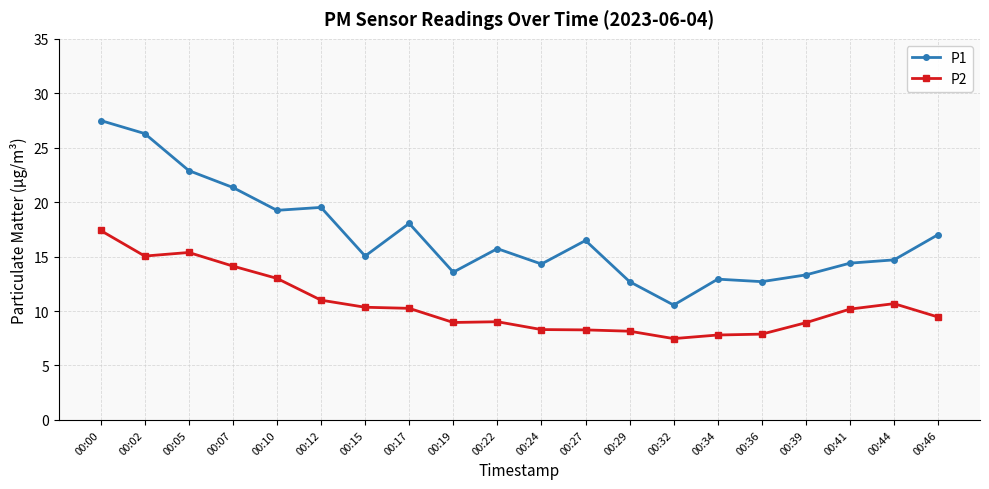

Which series has the largest range (max minus min)?

P1